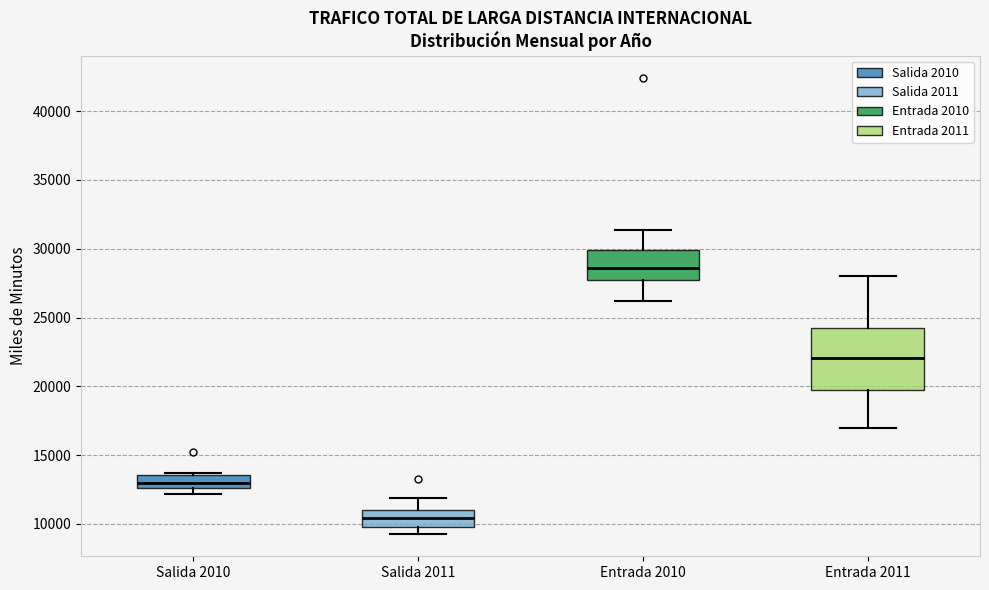

Which box has the lowest median line?

Salida 2011